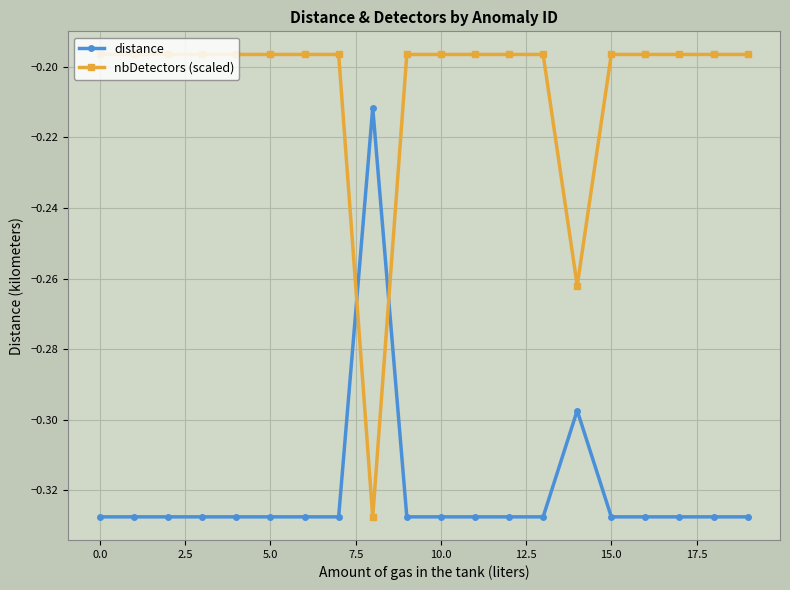

Does the chart have visible grid lines?

Yes